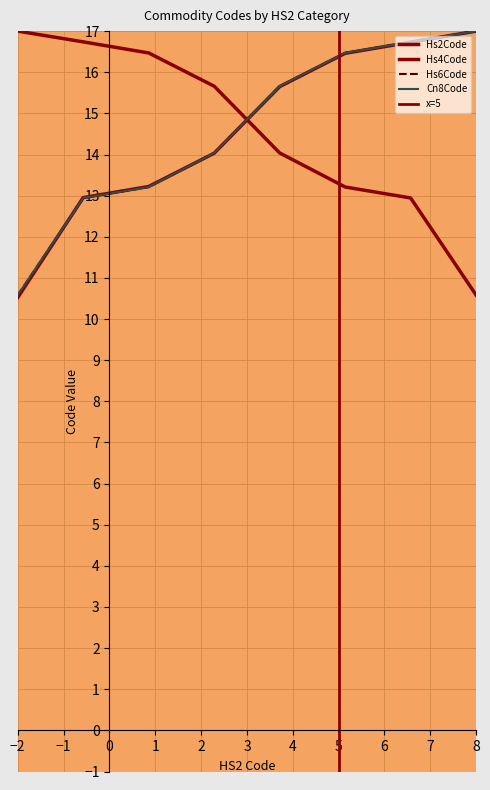

True or false: Hs4Code_counts and Hs2Code_counts intersect in this chart.

True